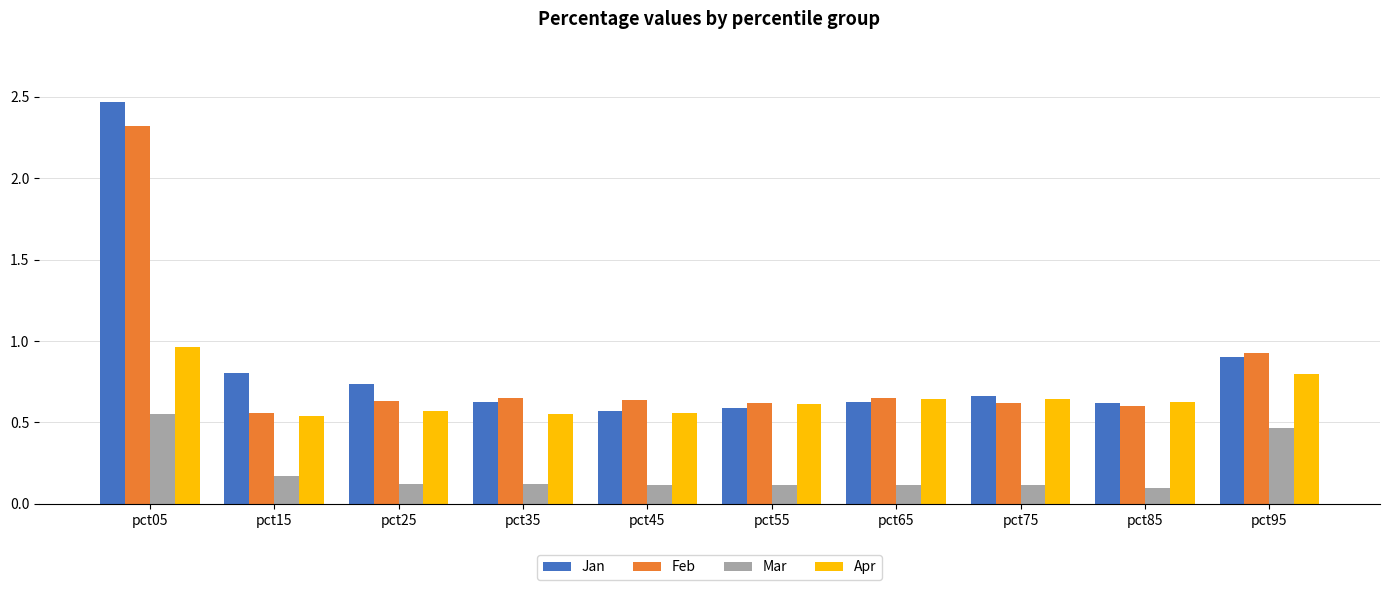

Which series has the widest spread of values?

Jan